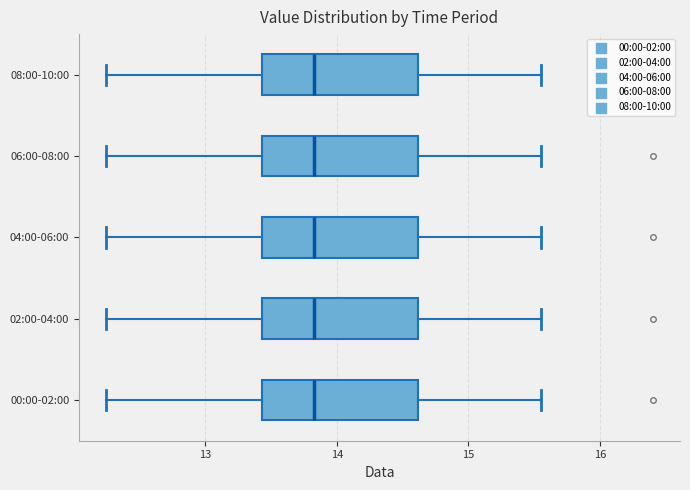

Where does the left whisker of the box for 06:00-08:00 end on the x-axis? The values are not printed on the chart, so give them approximately, as read against the axis.

12.3